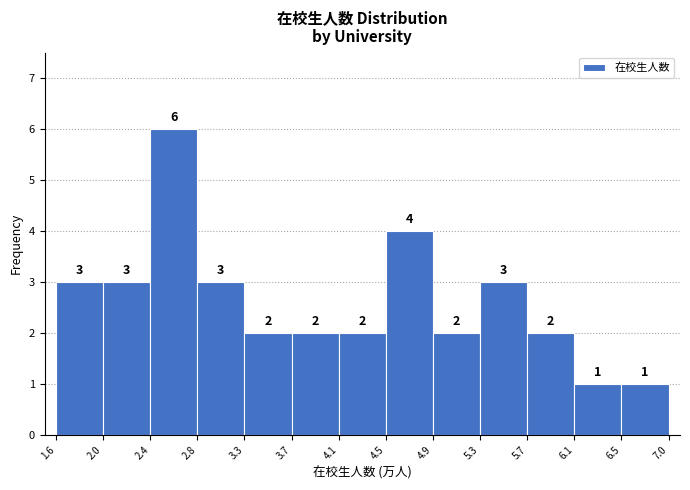

Over which range of the x-axis is the bar tallest?

2.4 to 2.8